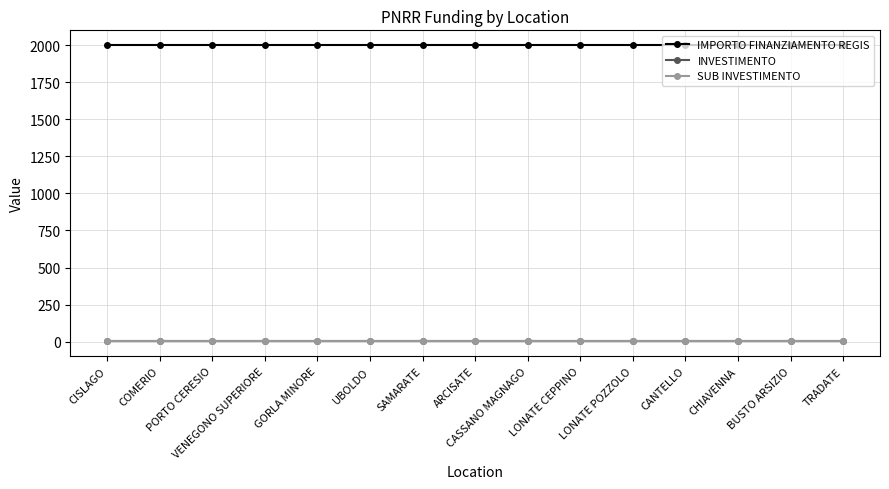

What is the value of the INVESTIMENTO point at the 8th from the left?

2.1